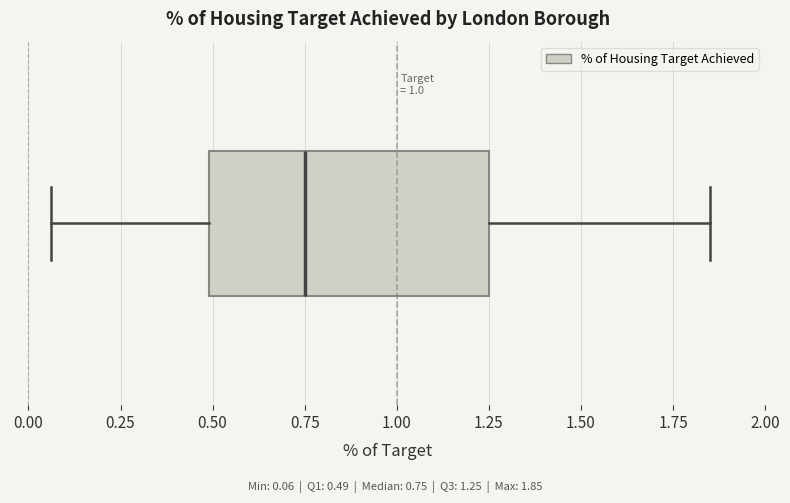

Where is the left edge of the box on the x-axis? The values are not printed on the chart, so give them approximately, as read against the axis.

0.50